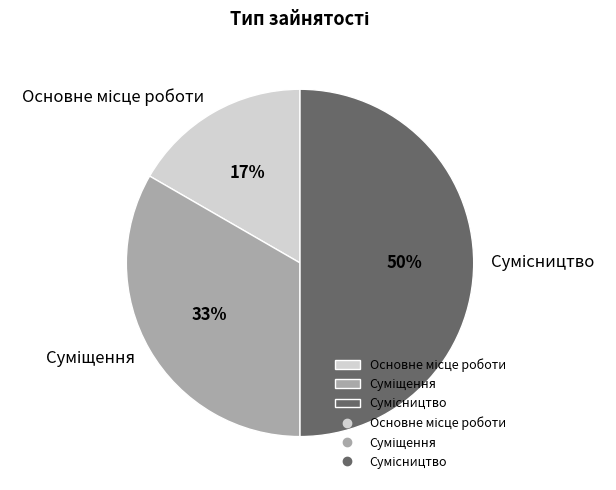

To the nearest percent, what is the difference between the largest and smallest slice percentages?

33%